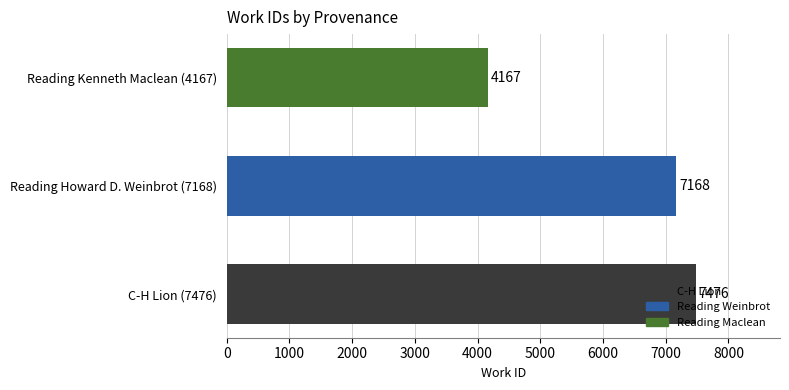

True or false: the data shows 3040 at C-H Lion (7476).

False